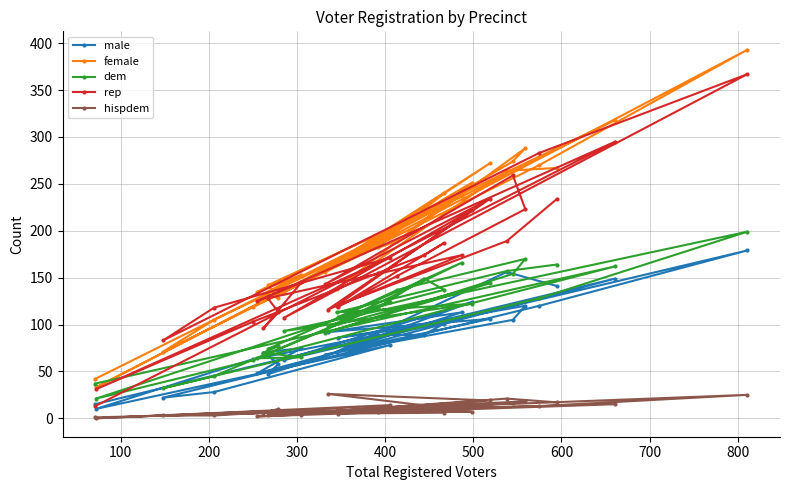

List the series in order of their peak value, highest first.

female, rep, dem, male, hispdem